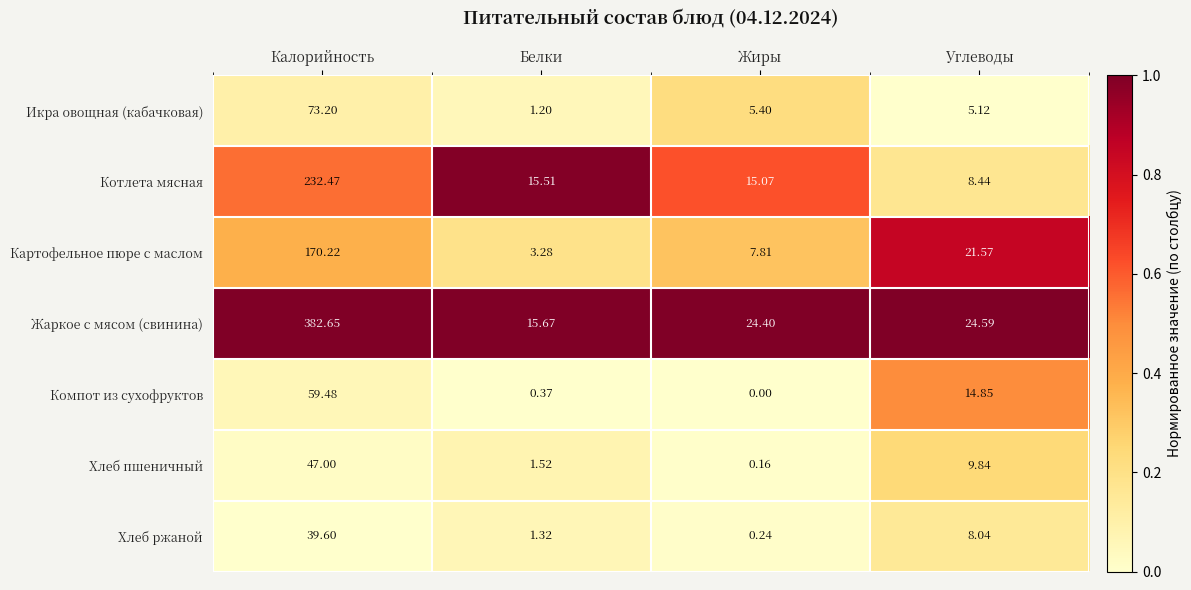

At which label does Икра овощная (кабачковая) first exceed 5?

Калорийность